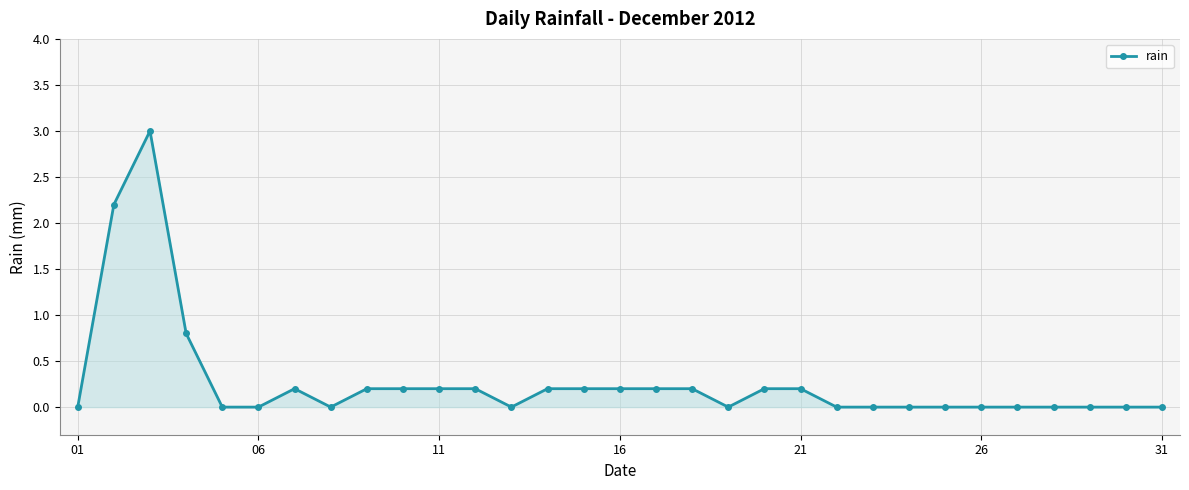

How many distinct data groups are displayed?

1